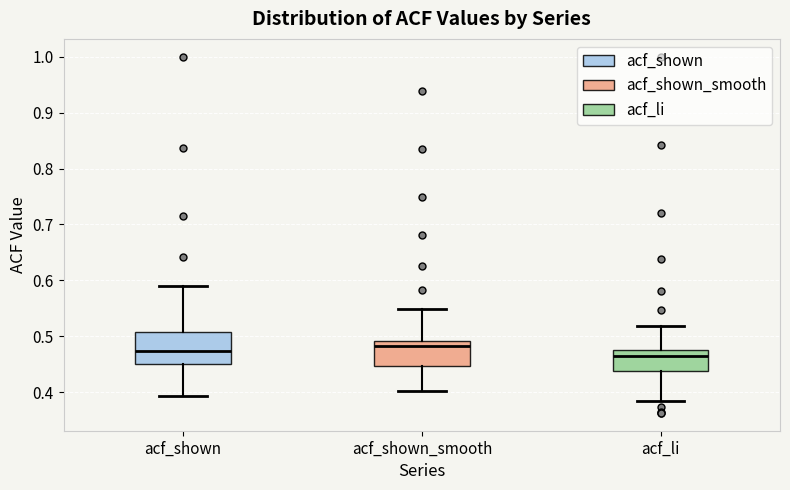

Reading left to right, transcribe this box plot: for each box, give where its median line is, the range the box spans, and where its two whiskers end, as read against the y-axis. The values are not printed on the chart, so give them approximately, as read against the axis.

acf_shown: median 0.47, box 0.45 to 0.51, whiskers 0.39 to 0.59
acf_shown_smooth: median 0.48, box 0.45 to 0.49, whiskers 0.40 to 0.55
acf_li: median 0.47, box 0.44 to 0.48, whiskers 0.38 to 0.52